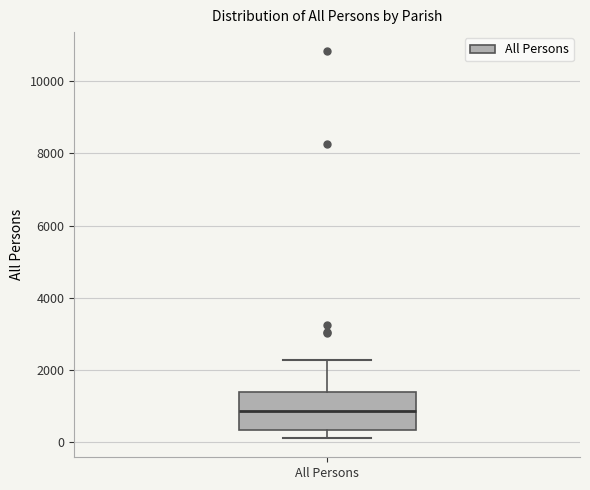

Read this box plot against the y-axis: the position of the median line, the range covered by the box, and the ends of both whiskers. The values are not printed on the chart, so give them approximately, as read against the axis.

median 800, box 400 to 1400, whiskers 200 to 2200